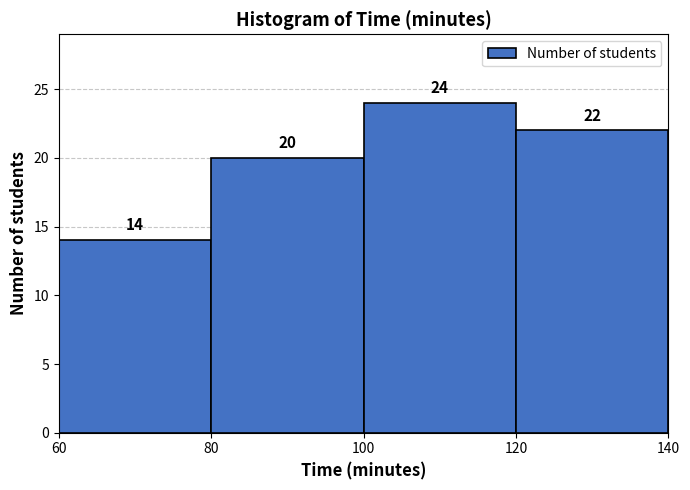

Reading left to right, transcribe this chart: for each bar, give the range it covers on the x-axis and its height.

60 to 80: 14
80 to 100: 20
100 to 120: 24
120 to 140: 22